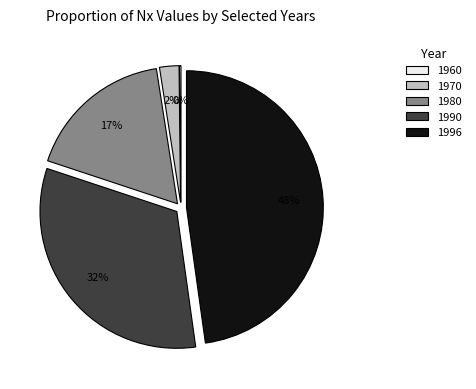

Which slice is the largest?

1996